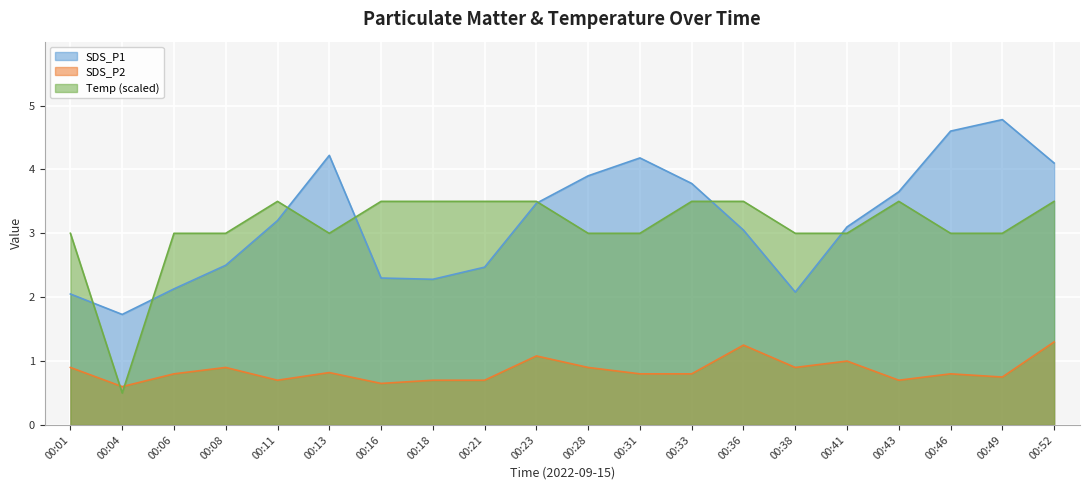

Which series has the largest range (max minus min)?

SDS_P1